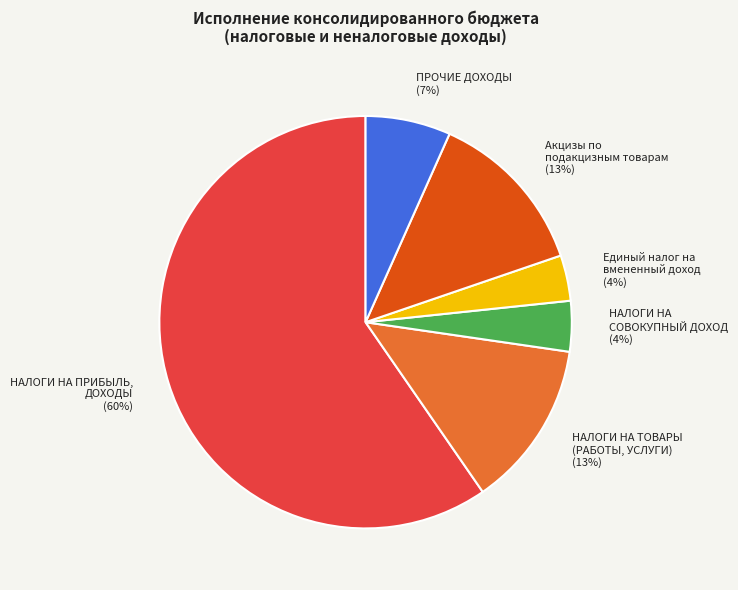

Which has a higher value, Акцизы по подакцизным товарам (13%) or Единый налог на вмененный доход (4%)?

Акцизы по подакцизным товарам (13%)